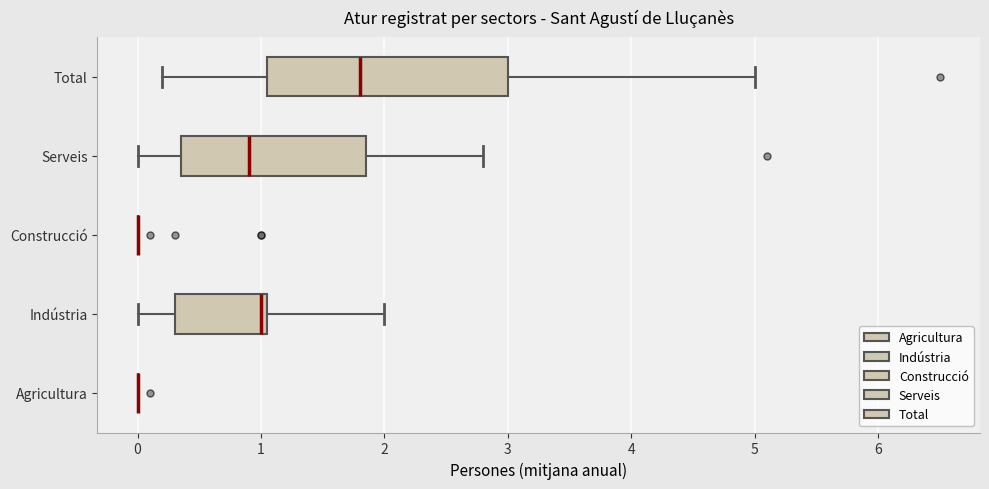

Reading bottom to top, transcribe this box plot: for each box, give where its median line is, the range the box spans, and where its two whiskers end, as read against the x-axis. The values are not printed on the chart, so give them approximately, as read against the axis.

Agricultura: box collapsed to a line at 0.0, whiskers 0.0 to 0.0
Indústria: median 1.0, box 0.3 to 1.1, whiskers 0.0 to 2.0
Construcció: box collapsed to a line at 0.0, whiskers 0.0 to 0.0
Serveis: median 0.9, box 0.4 to 1.9, whiskers 0.0 to 2.8
Total: median 1.8, box 1.1 to 3.0, whiskers 0.2 to 5.0